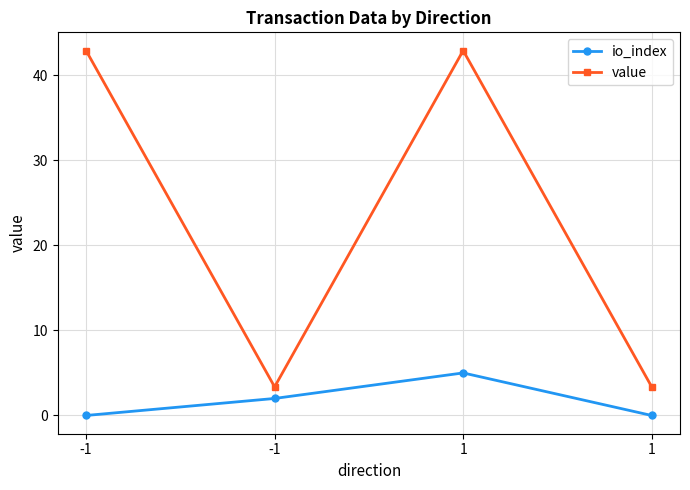

What is the total value across all series at -1?

42.9